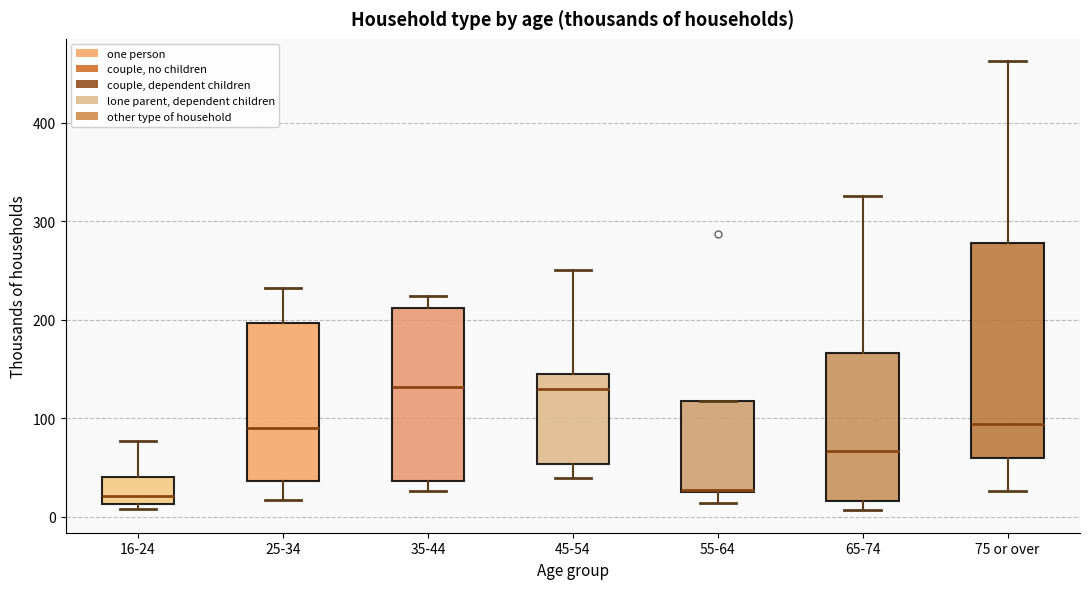

Comparing the boxes themselves (not the whiskers), which one is the tallest?

75 or over